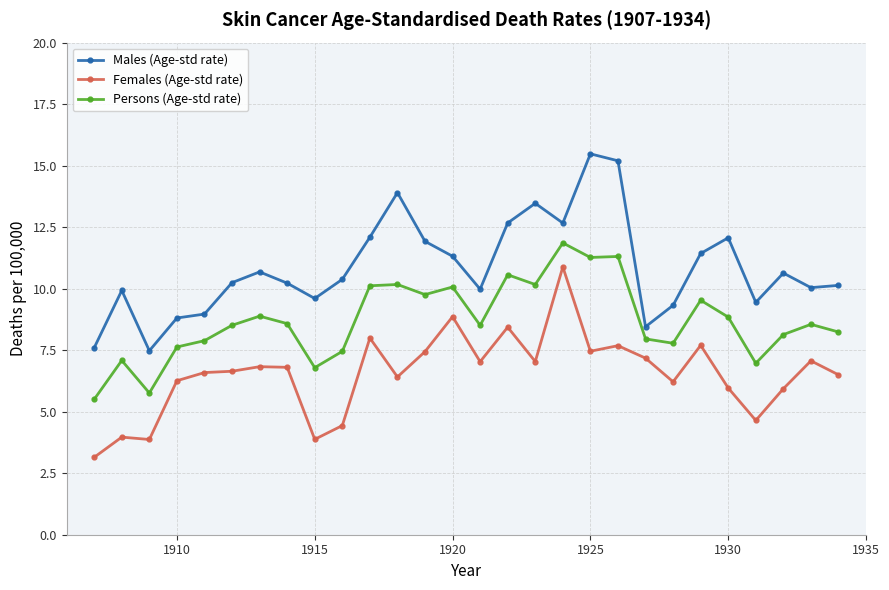

Which series has the largest total across all categories?

Males (Age-std rate)